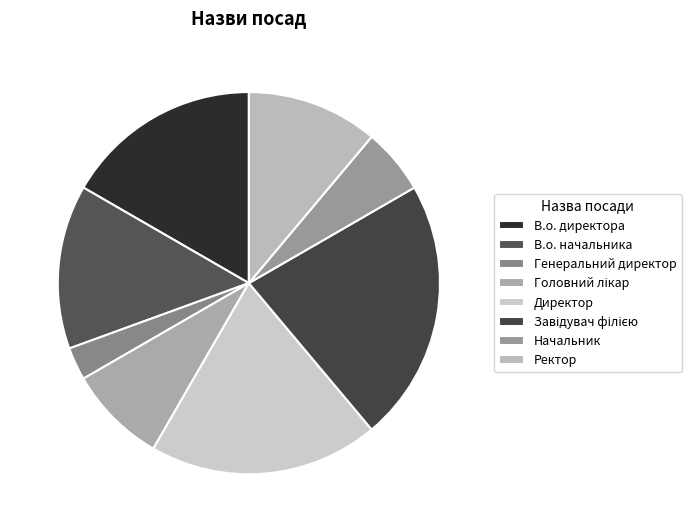

What is the change in value from Генеральний директор to Завідувач філією?

+7